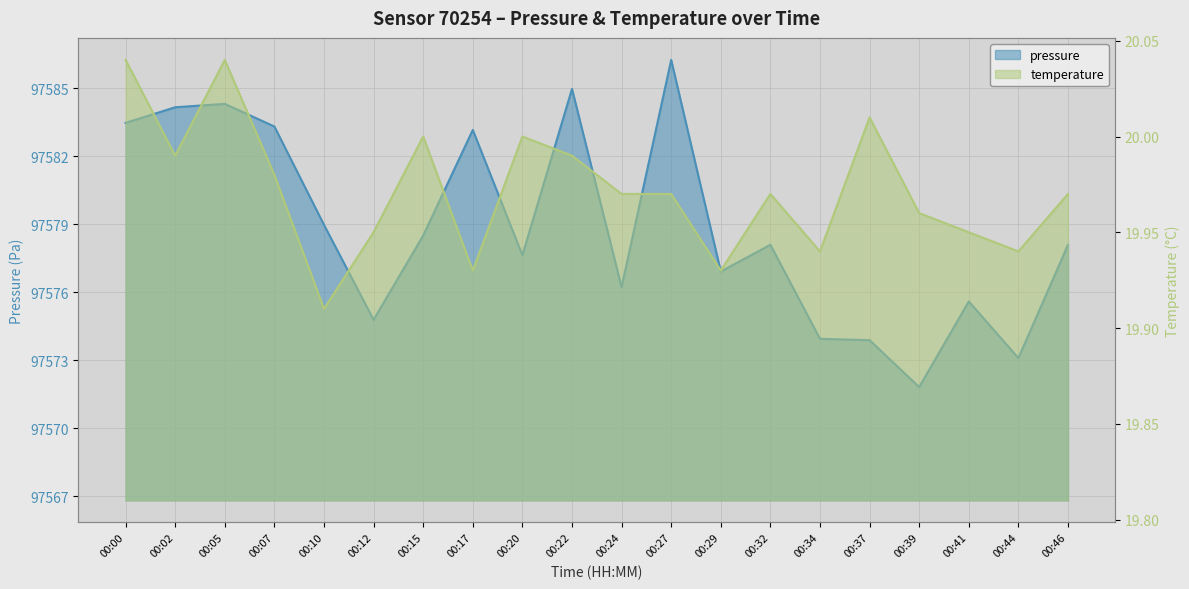

Rank the series at 00:22 from highest to lowest value.

pressure, temperature